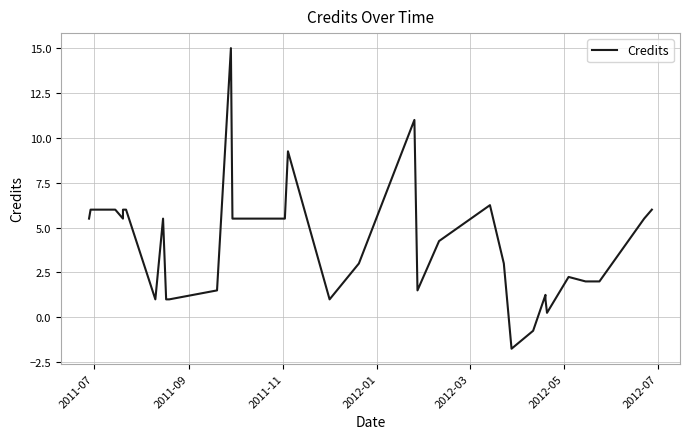

What is the label of the 37th point from the right?

2012-01